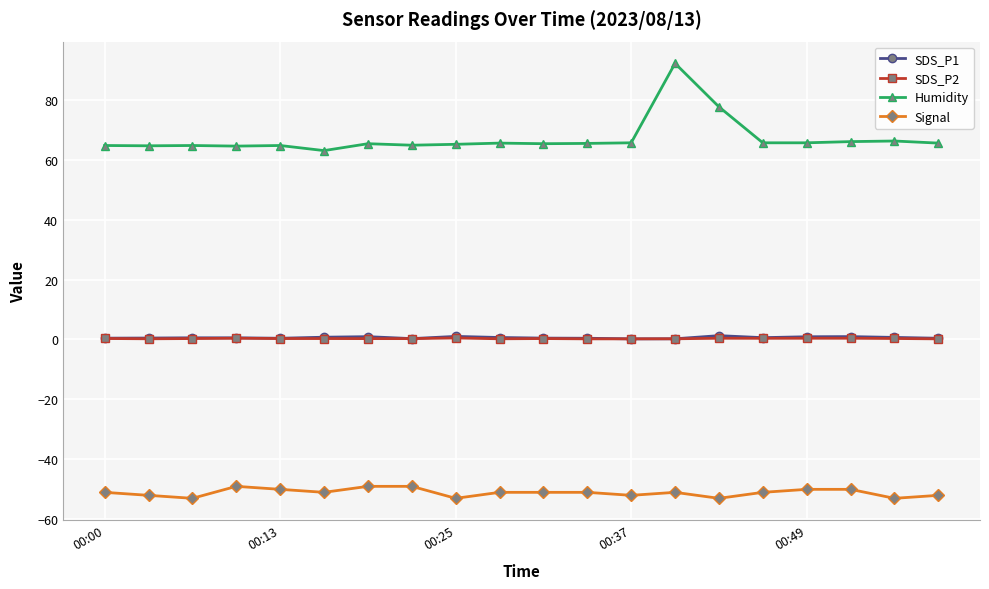

What is the maximum value for Humidity?

92.1